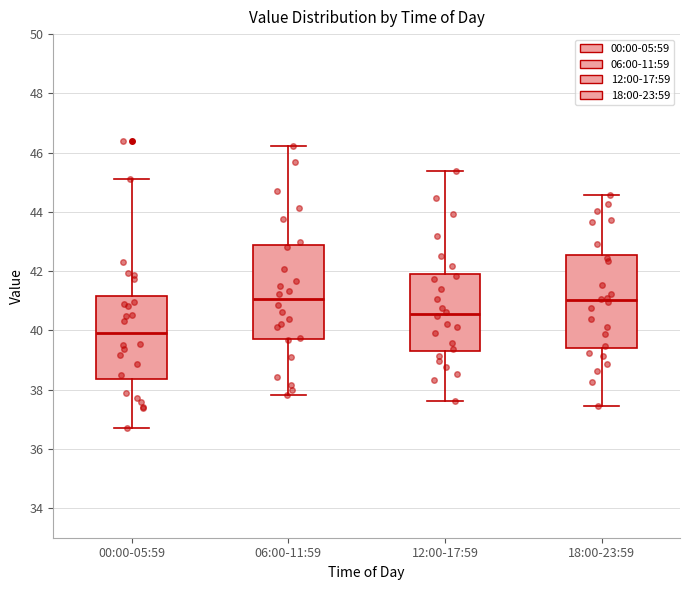

Where is the upper edge of the box for 06:00-11:59 on the y-axis? The values are not printed on the chart, so give them approximately, as read against the axis.

42.8